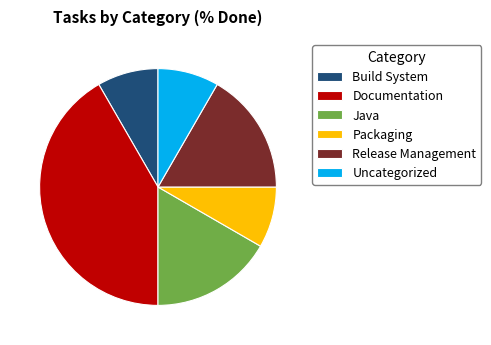

Which category has the biggest portion of the pie?

Documentation